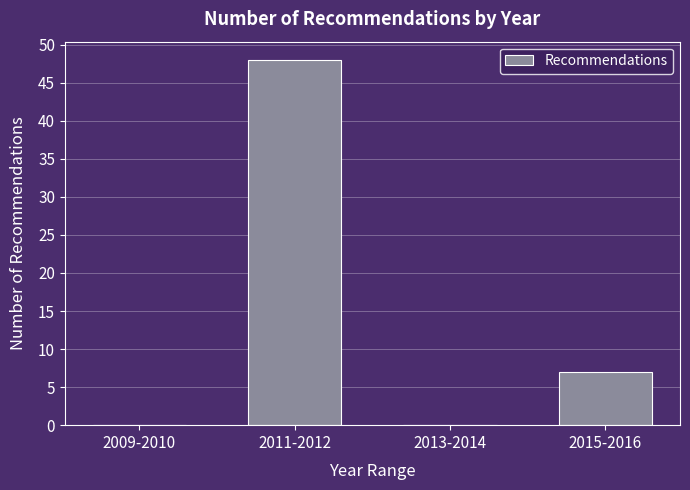

Reading right to left, extract all data points from this chart.

2015-2016=7	2013-2014=0	2011-2012=48	2009-2010=0